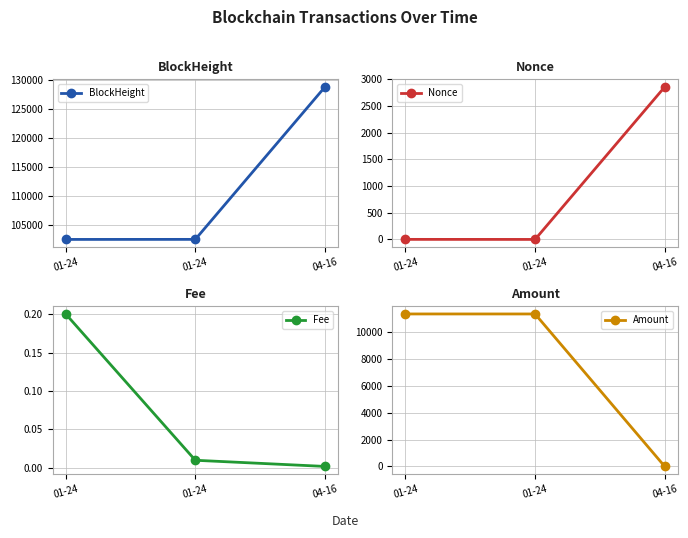

What is the difference between the highest and lowest values at 01-24?

102574.8